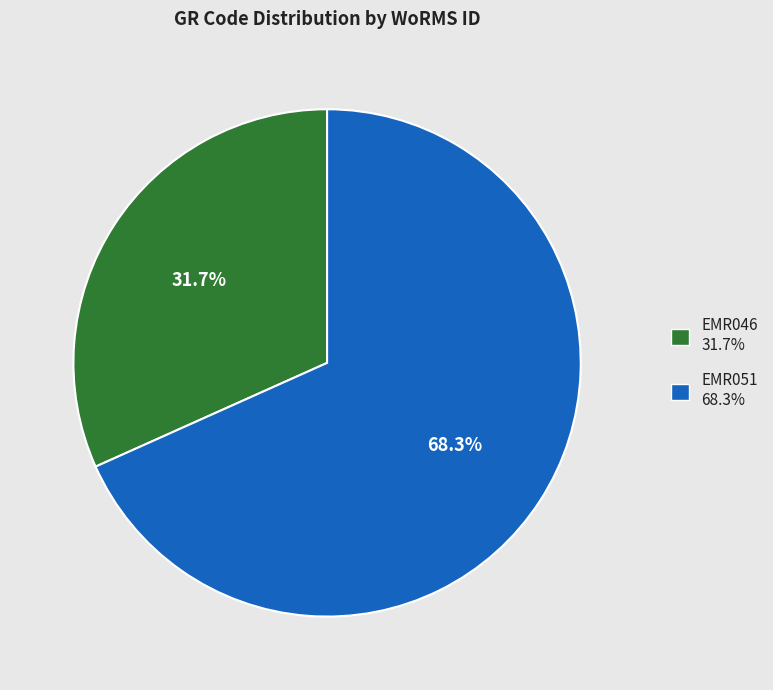

What percentage is NOT represented by EMR046?

68.3%